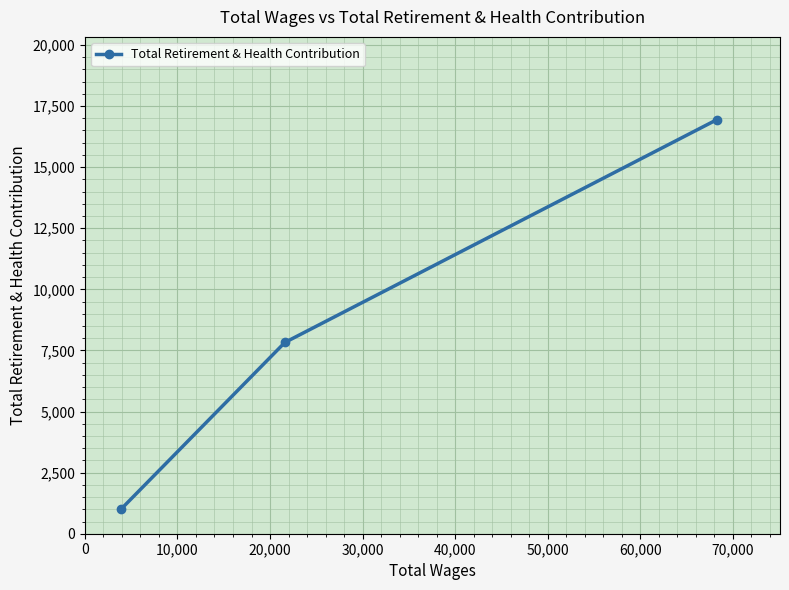

What is the value of the 3rd point from the left?

16941